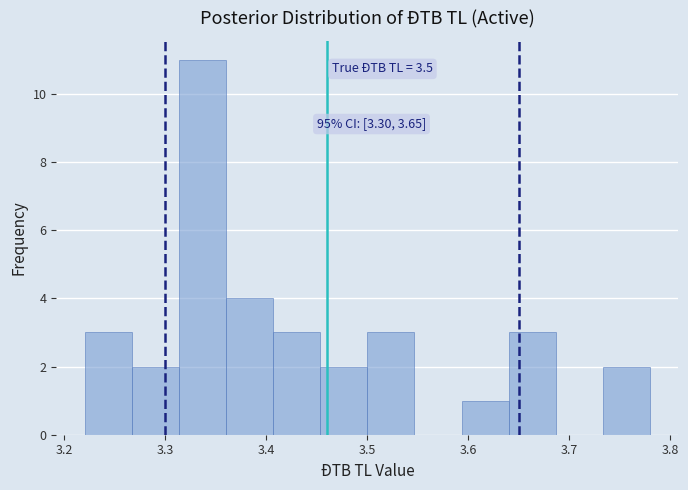

Over which range of the x-axis is the bar tallest?

3.31 to 3.36